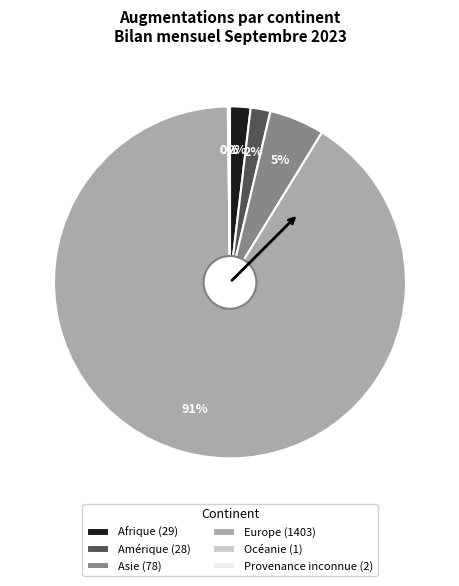

Combined, do Europe (1403) and Amérique (28) account for over 50%?

Yes